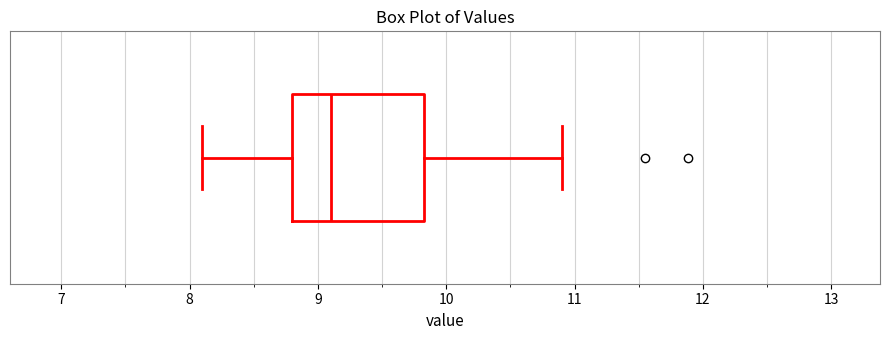

Read this box plot against the x-axis: the position of the median line, the range covered by the box, and the ends of both whiskers. The values are not printed on the chart, so give them approximately, as read against the axis.

median 9.1, box 8.8 to 9.8, whiskers 8.1 to 10.9